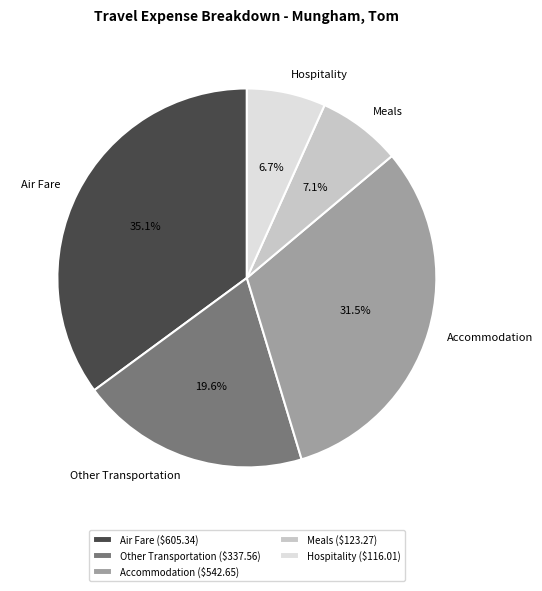

True or false: Meals accounts for 15% of the total.

False